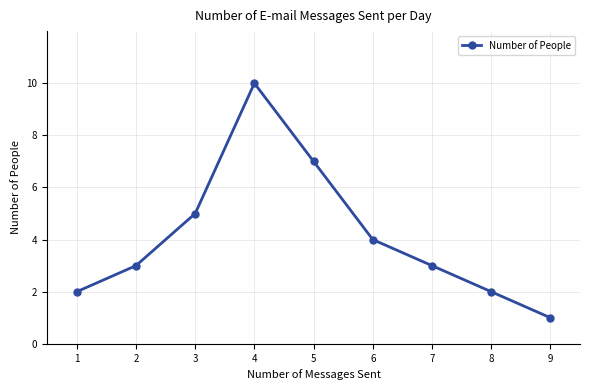

What is the change in value from 2 to 3?

+2